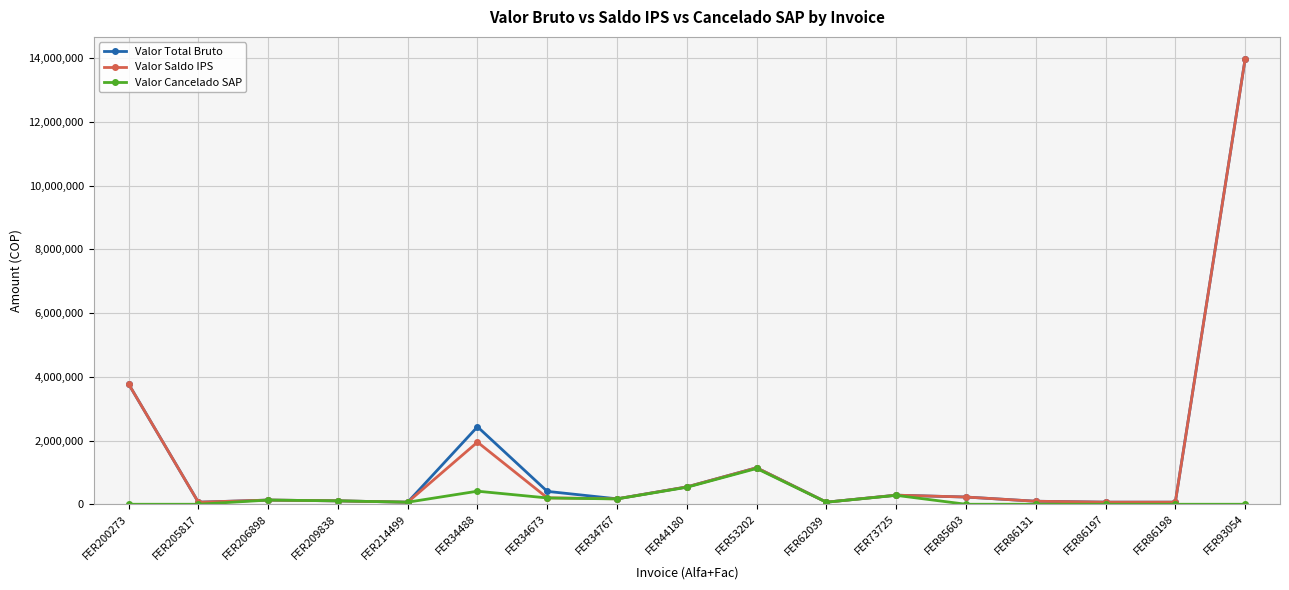

Between FER200273 and FER34488, which series saw the biggest shift?

Valor Saldo IPS